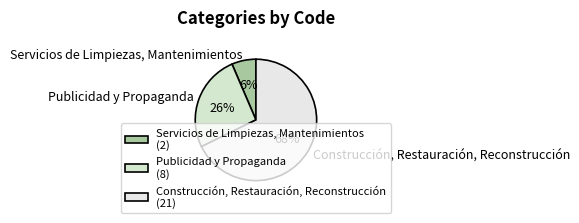

Rank the categories by value from lowest to highest.

Servicios de Limpiezas, Mantenimientos, Publicidad y Propaganda, Construcción, Restauración, Reconstrucción